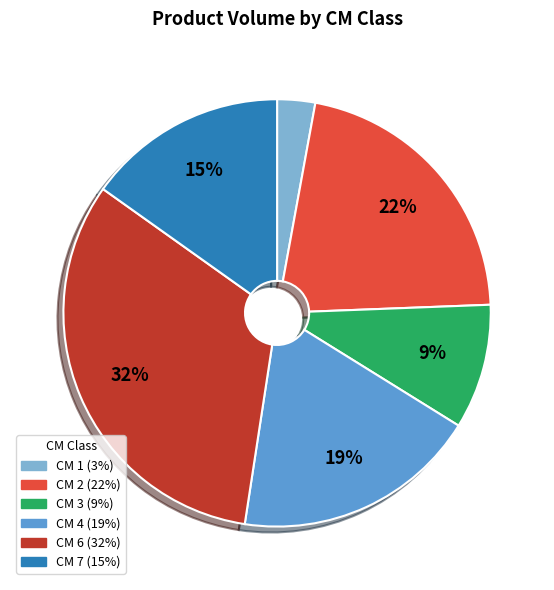

How many segments does this pie chart have?

6